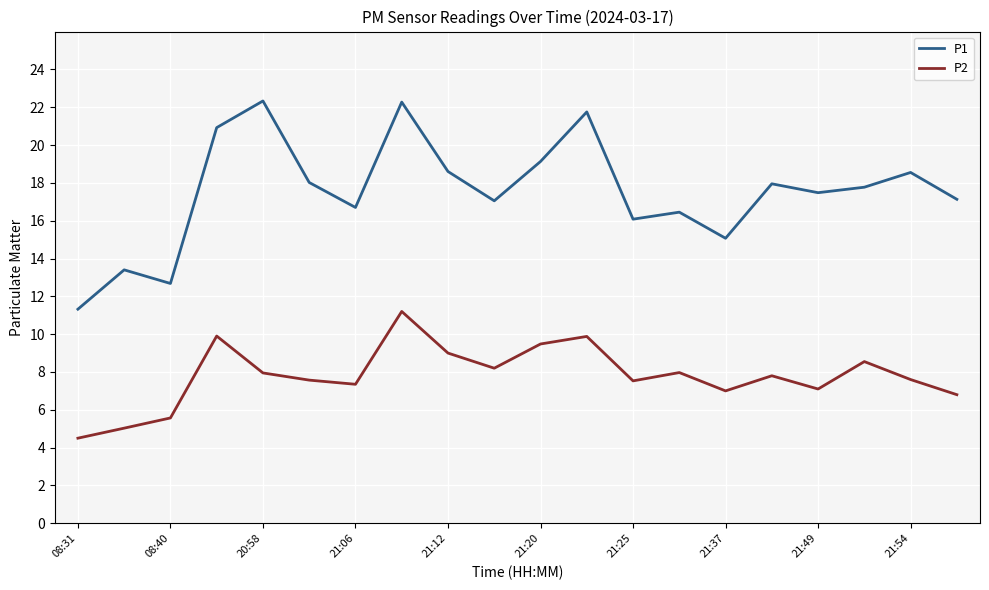

List the series in order of their peak value, lowest first.

P2, P1